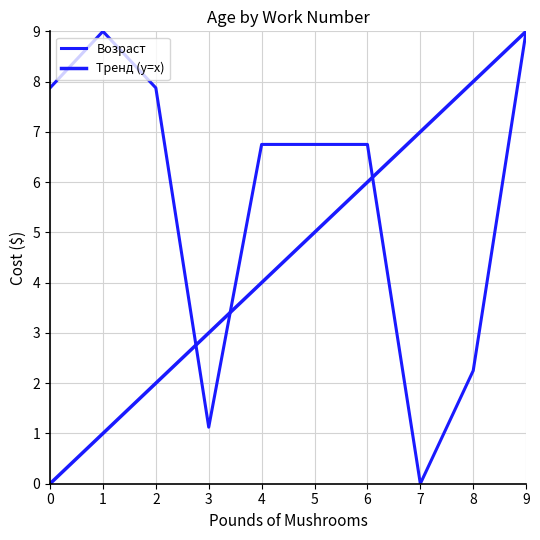

What is the spread (max minus min) of values at 2?

5.9